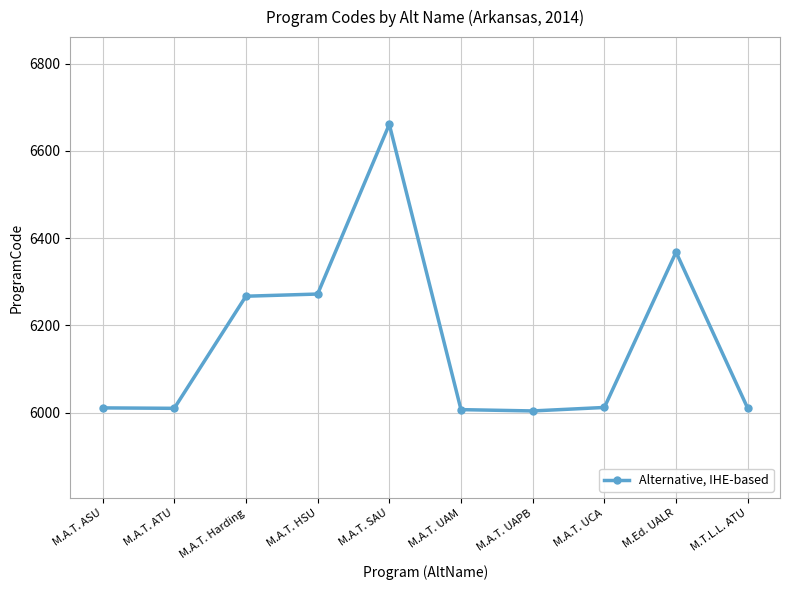

At which label is the value closest to 6332?

M.Ed. UALR